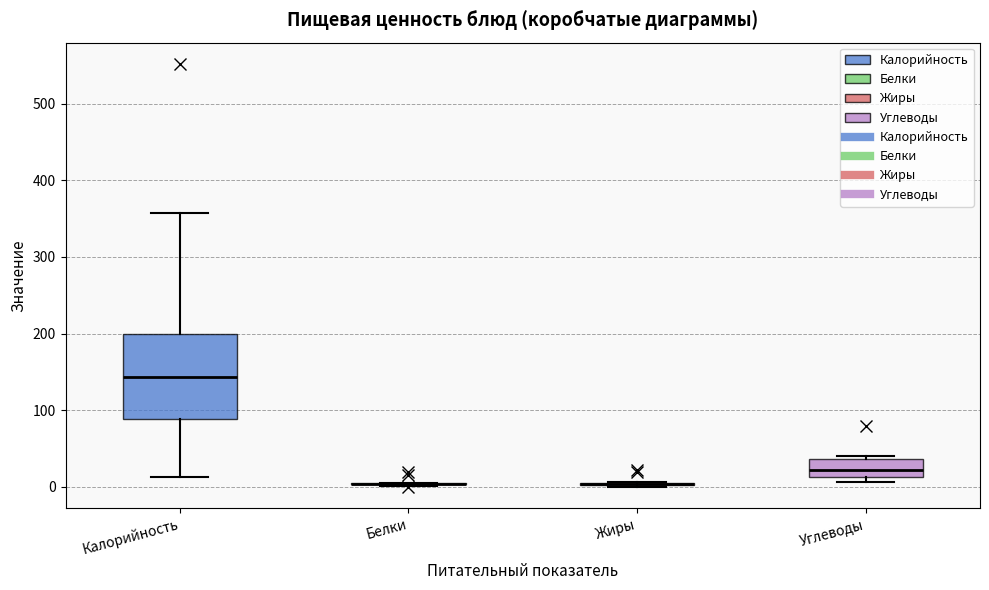

Where is the lower edge of the box for Углеводы on the y-axis? The values are not printed on the chart, so give them approximately, as read against the axis.

10